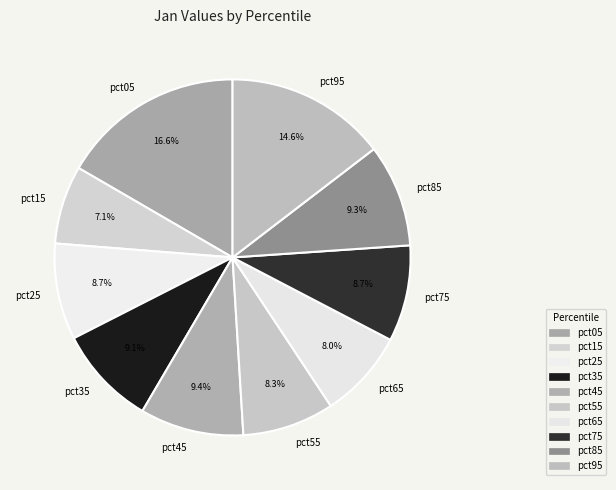

Do pct55 and pct35 together represent more than half of the pie?

No